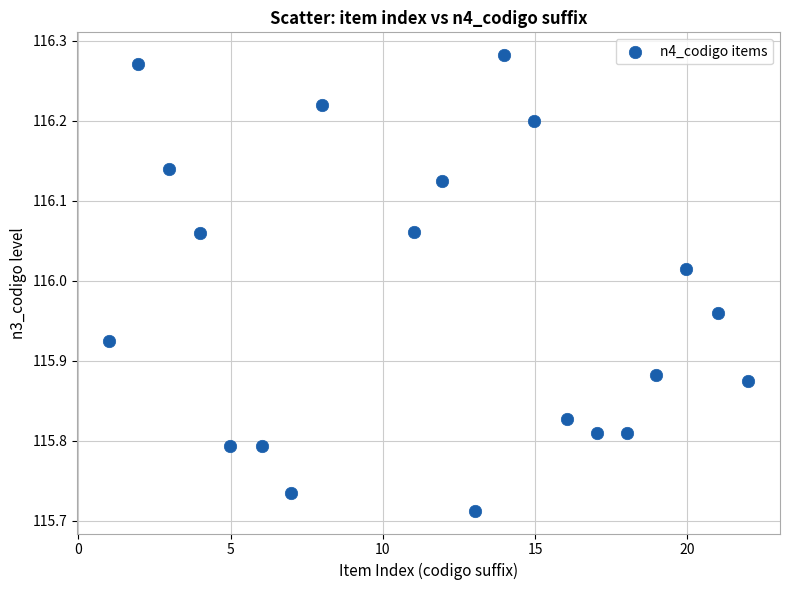

What is the range of X values (max minus min)?

21.0